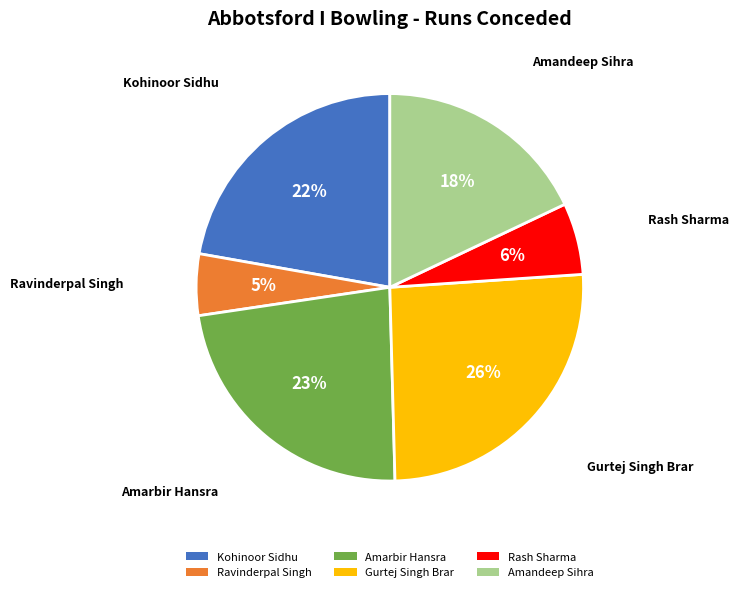

Rank the categories by value from highest to lowest.

Gurtej Singh Brar, Amarbir Hansra, Kohinoor Sidhu, Amandeep Sihra, Rash Sharma, Ravinderpal Singh